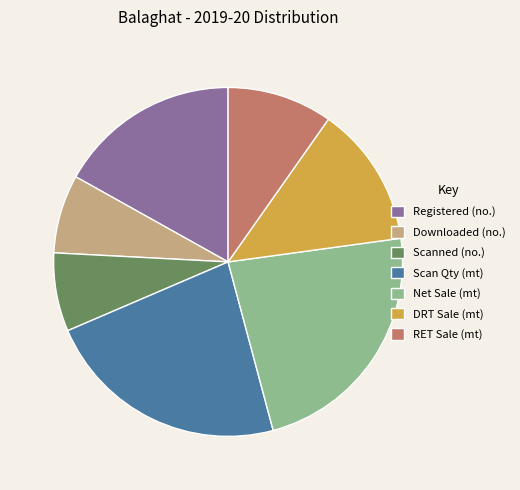

Does any single category account for the majority?

No